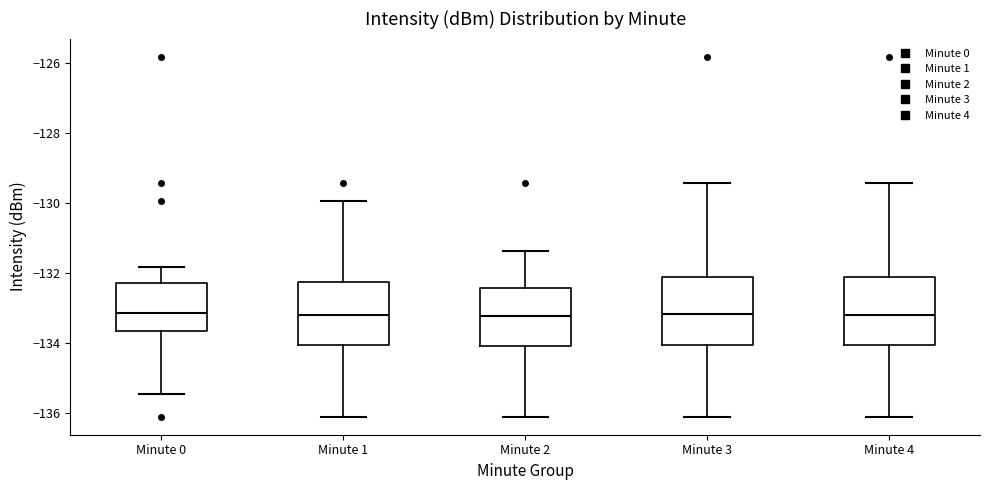

Reading left to right, transcribe this box plot: for each box, give where its median line is, the range the box spans, and where its two whiskers end, as read against the y-axis. The values are not printed on the chart, so give them approximately, as read against the axis.

Minute 0: median -133.2, box -133.6 to -132.2, whiskers -135.4 to -131.8
Minute 1: median -133.2, box -134.0 to -132.2, whiskers -136.0 to -130.0
Minute 2: median -133.2, box -134.0 to -132.4, whiskers -136.0 to -131.4
Minute 3: median -133.2, box -134.0 to -132.2, whiskers -136.0 to -129.4
Minute 4: median -133.2, box -134.0 to -132.2, whiskers -136.0 to -129.4